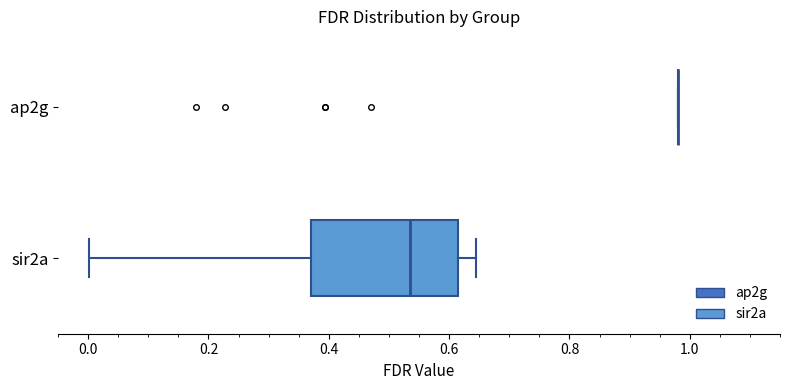

Reading bottom to top, read every box against the x-axis: the position of its median line, the range the box covers, and the ends of its whiskers. The values are not printed on the chart, so give them approximately, as read against the axis.

sir2a: median 0.54, box 0.36 to 0.62, whiskers 0.00 to 0.64
ap2g: box collapsed to a line at 0.98, whiskers 0.98 to 0.98